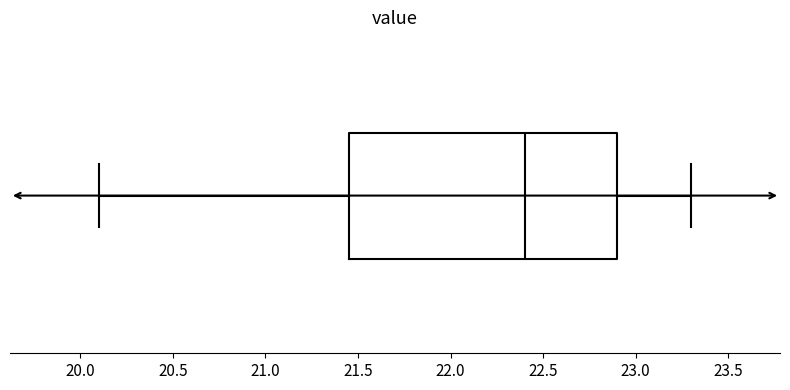

Where does the left whisker of the box end on the x-axis? The values are not printed on the chart, so give them approximately, as read against the axis.

20.10